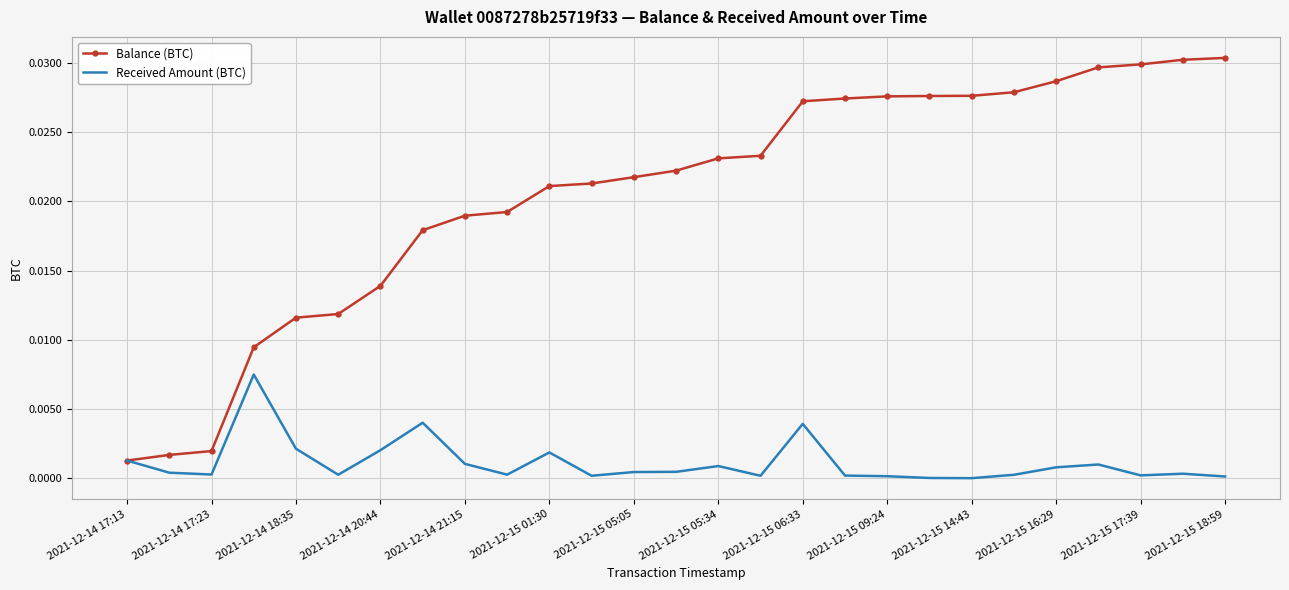

List the series in order of their peak value, lowest first.

Received Amount (BTC), Balance (BTC)